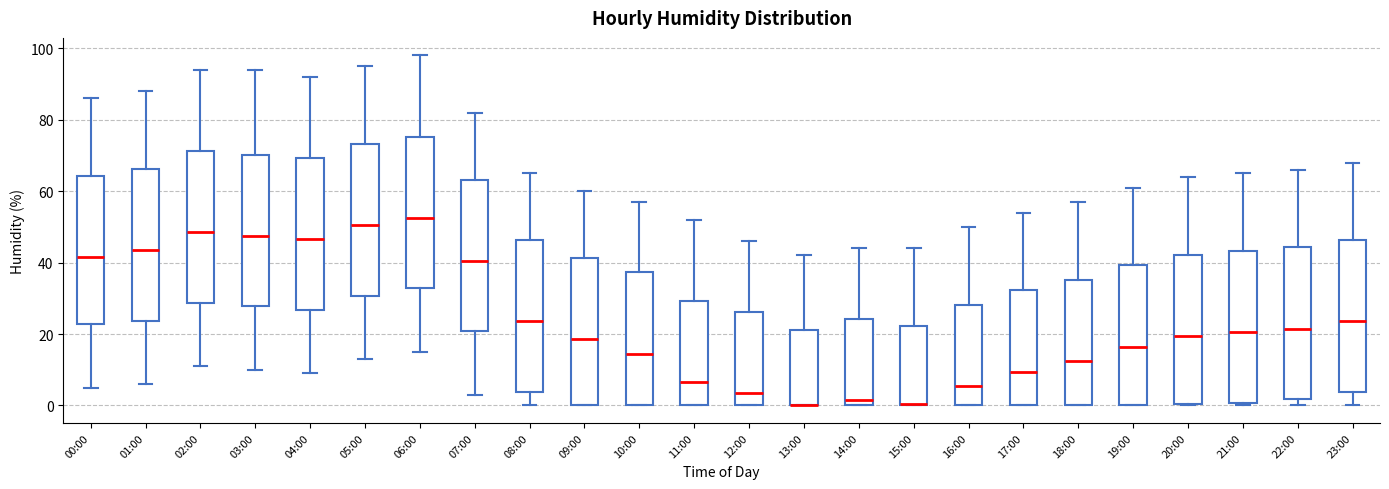

Reading left to right, transcribe this box plot: for each box, give where its median line is, the range the box spans, and where its two whiskers end, as read against the y-axis. The values are not printed on the chart, so give them approximately, as read against the axis.

00:00: median 42, box 22 to 64, whiskers 6 to 86
01:00: median 44, box 24 to 66, whiskers 6 to 88
02:00: median 48, box 28 to 72, whiskers 12 to 94
03:00: median 48, box 28 to 70, whiskers 10 to 94
04:00: median 46, box 26 to 70, whiskers 10 to 92
05:00: median 50, box 30 to 74, whiskers 14 to 96
06:00: median 52, box 32 to 76, whiskers 16 to 98
07:00: median 40, box 20 to 64, whiskers 4 to 82
08:00: median 24, box 4 to 46, whiskers 0 to 66
09:00: median 18, box 0 to 42, whiskers 0 to 60
10:00: median 14, box 0 to 38, whiskers 0 to 58
11:00: median 6, box 0 to 30, whiskers 0 to 52
12:00: median 4, box 0 to 26, whiskers 0 to 46
13:00: median 0 (drawn on the box's lower edge), box 0 to 22, whiskers 0 to 42
14:00: median 2, box 0 to 24, whiskers 0 to 44
15:00: median 0, box 0 to 22, whiskers 0 to 44
16:00: median 6, box 0 to 28, whiskers 0 to 50
17:00: median 10, box 0 to 32, whiskers 0 to 54
18:00: median 12, box 0 to 36, whiskers 0 to 58
19:00: median 16, box 0 to 40, whiskers 0 to 62
20:00: median 20, box 0 to 42, whiskers 0 to 64
21:00: median 20, box 0 to 44, whiskers 0 (just below the box's lower edge) to 66
22:00: median 22, box 2 to 44, whiskers 0 to 66
23:00: median 24, box 4 to 46, whiskers 0 to 68